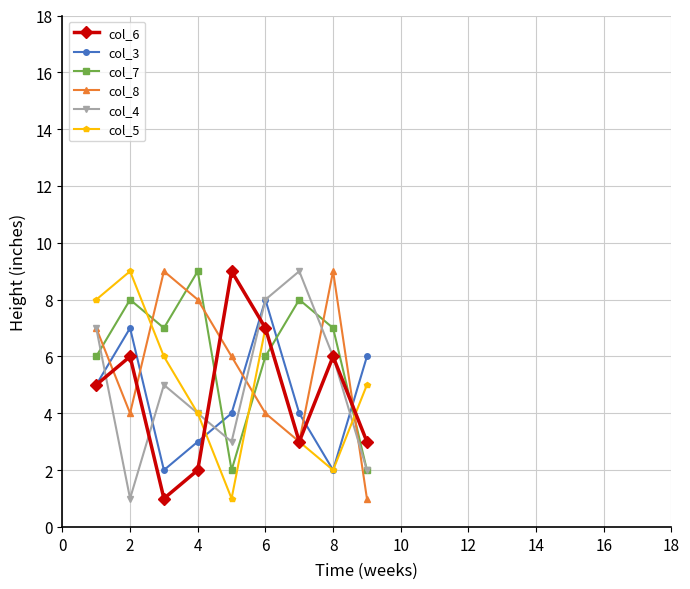

What is the maximum value shown in the chart?

9